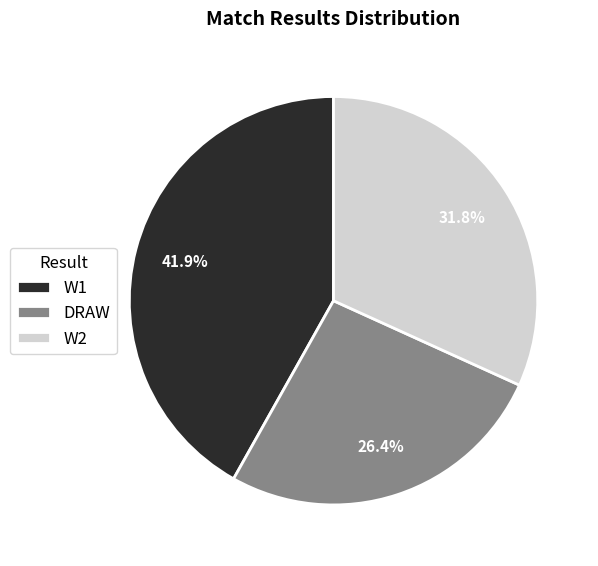

Between DRAW and W2, which is larger?

W2